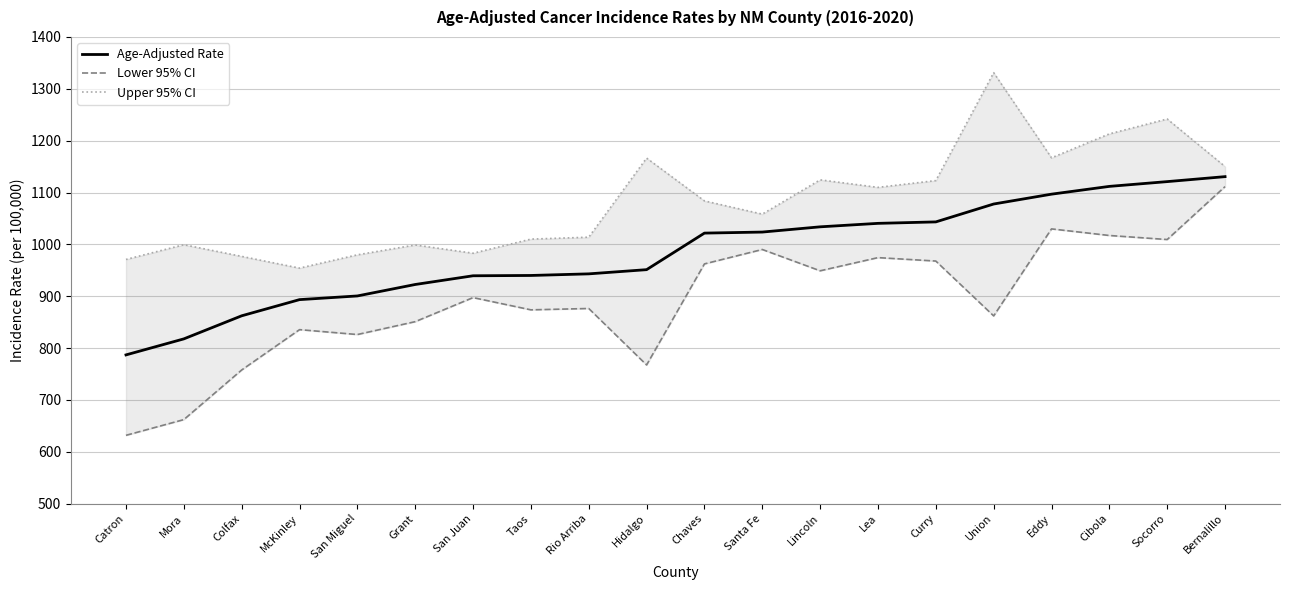

What is the approximate value of Upper 95% CI at Chaves?

1083.8